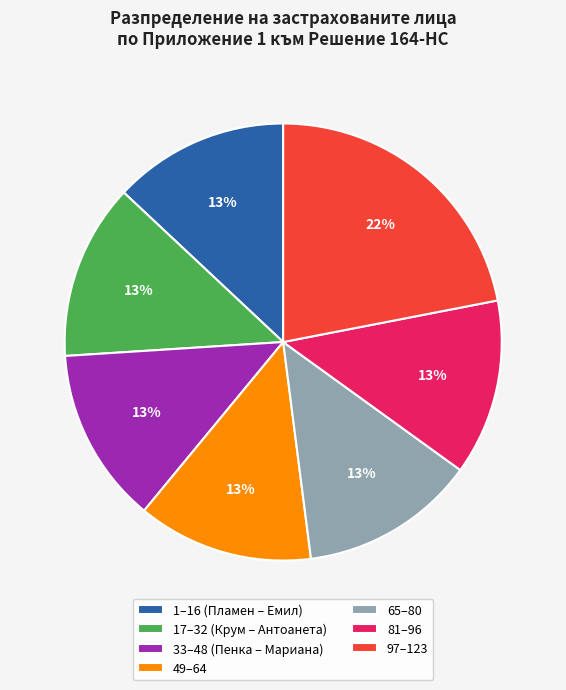

What is the ratio of the value at 49–64 to the value at 33–48 (Пенка – Мариана)?

1.0